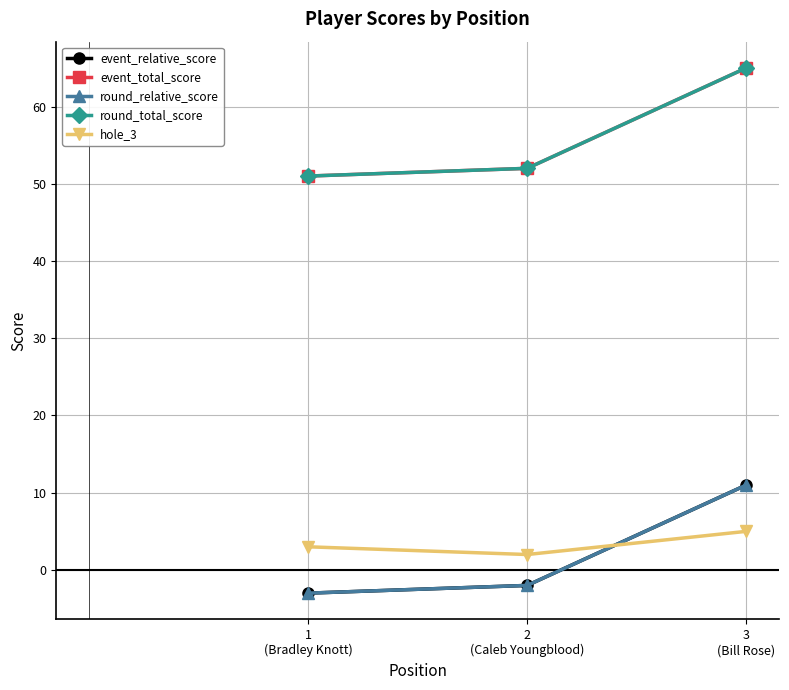

Is this an area chart (filled region under the line)?

No